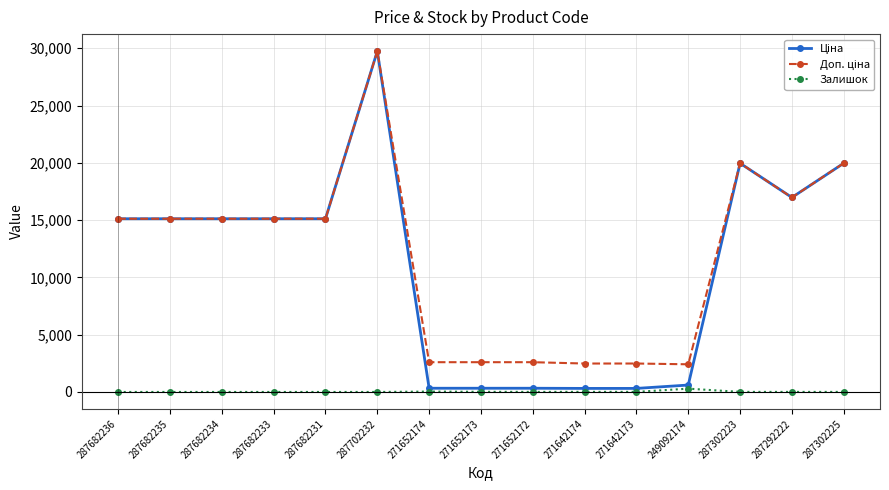

True or false: Залишок has more than 0 interior local peaks.

True